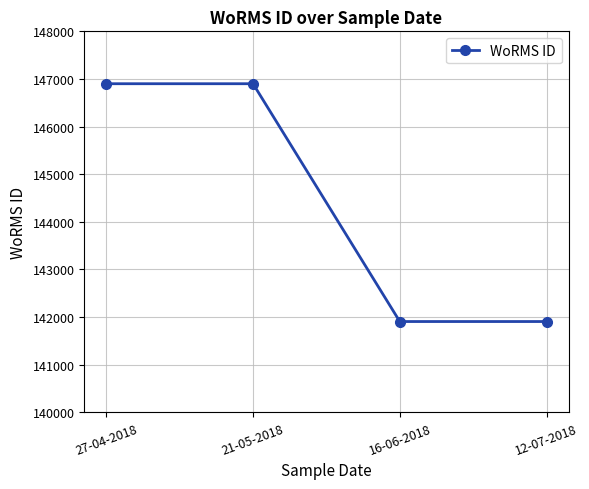

What is the label of the 4th point from the left?

12-07-2018